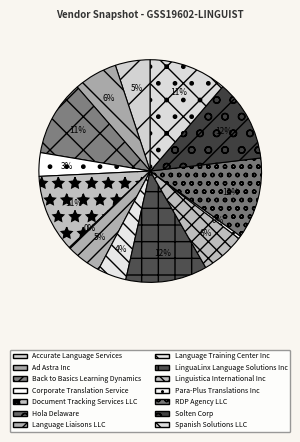

The Ad Astra Inc slice represents 6% of the pie. True or false?

True